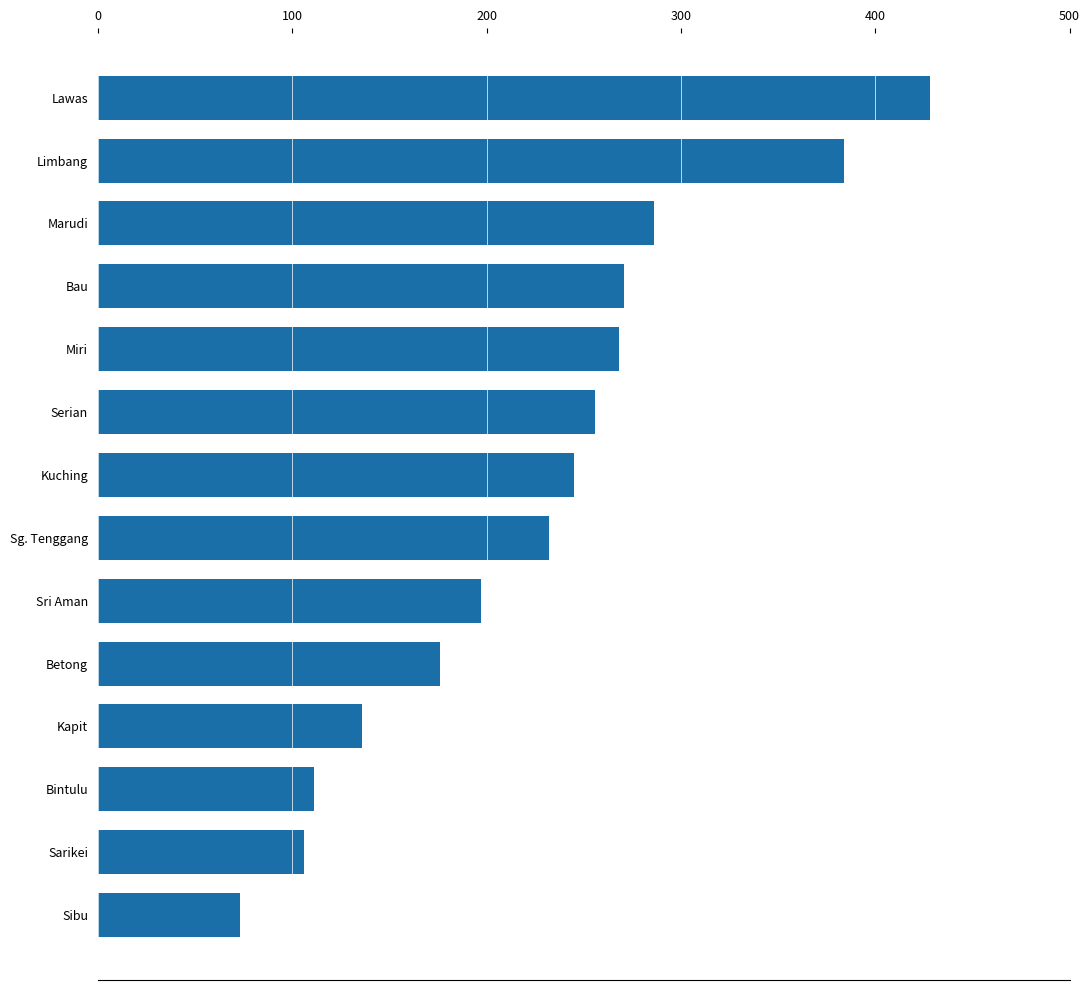

Count the number of data series in this chart.

1